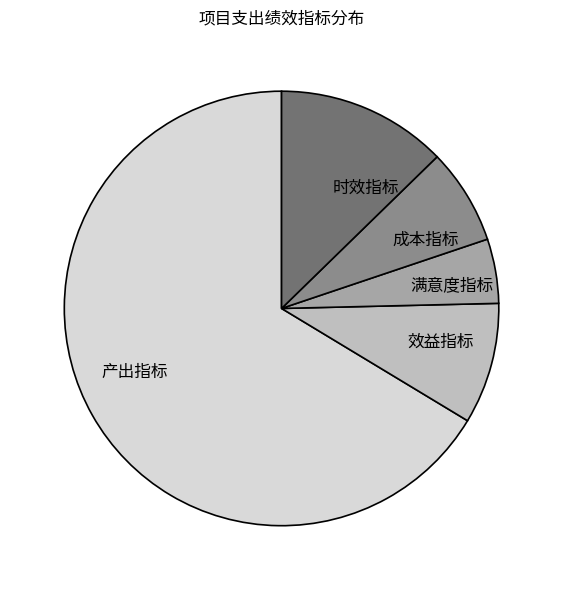

Rank the categories by value from highest to lowest.

产出指标, 时效指标, 效益指标, 成本指标, 满意度指标